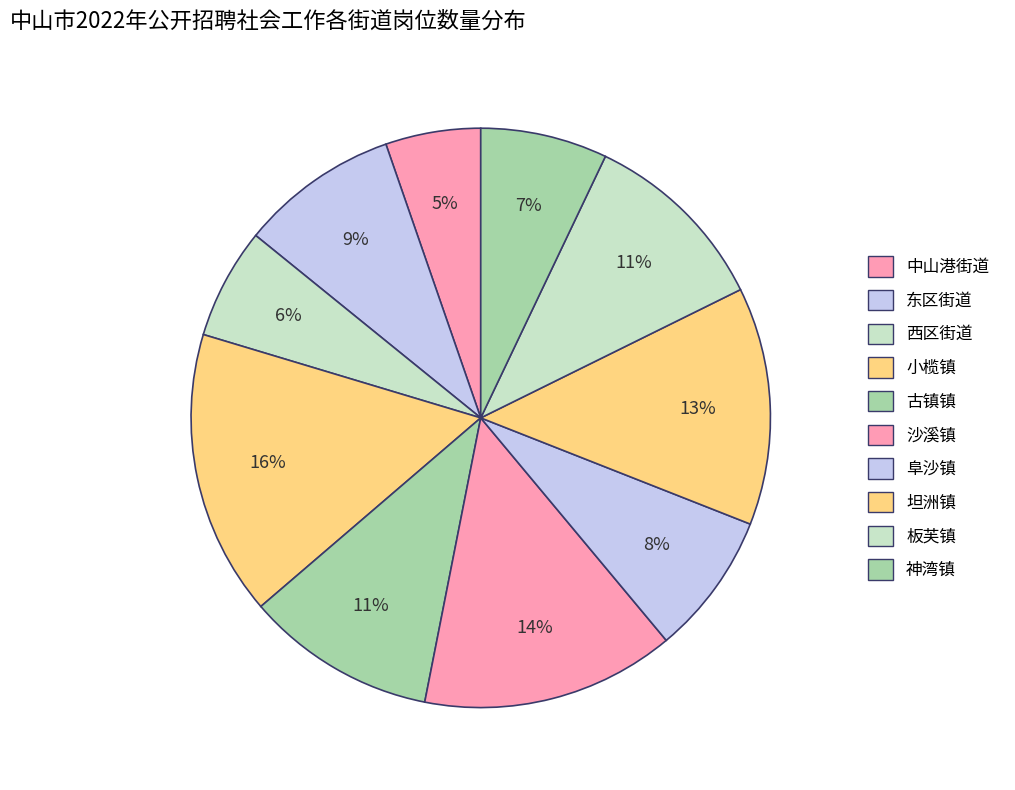

To the nearest percent, what is the average slice percentage?

10%